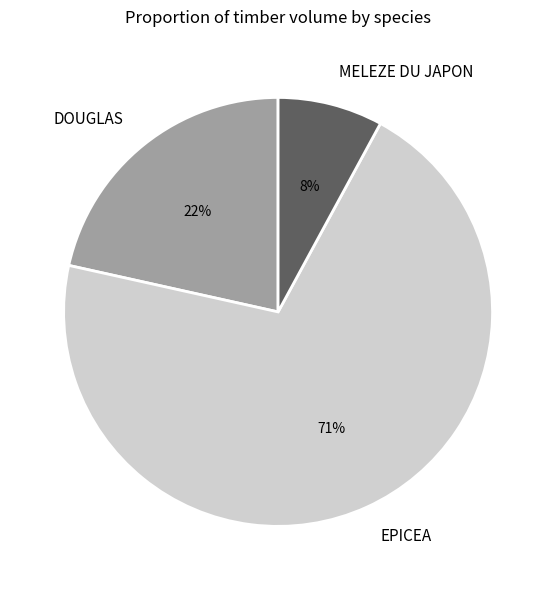

Which slice is the largest?

EPICEA